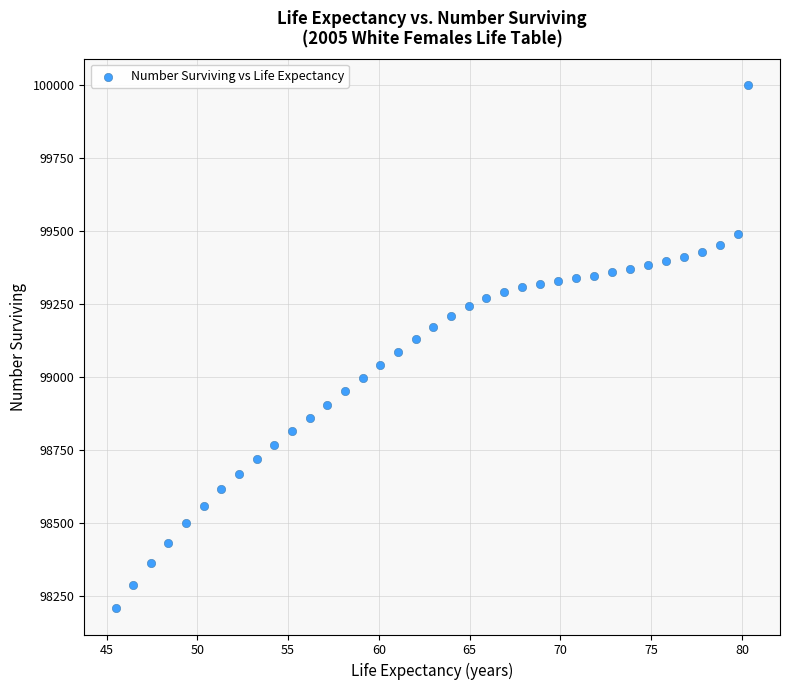

What is the range of Y values (max minus min)?

1793